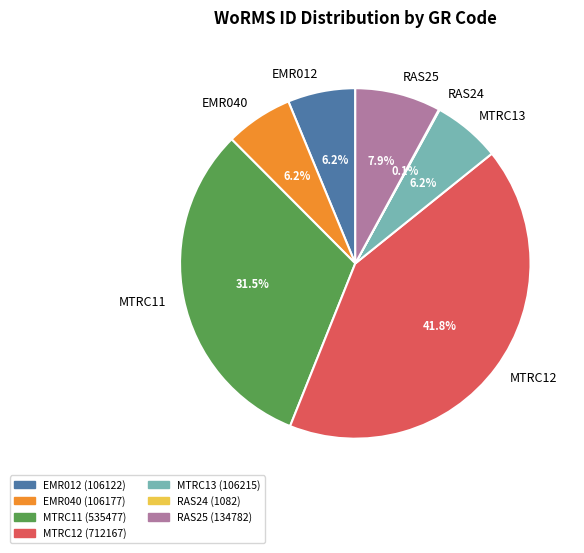

Which has a higher value, MTRC12 or MTRC13?

MTRC12